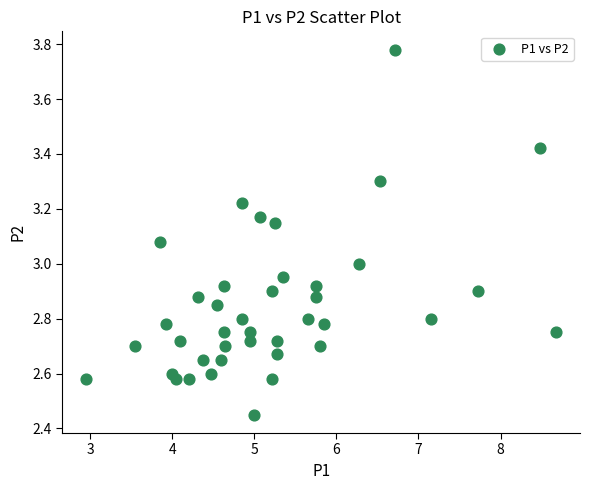

What is the range of Y values (max minus min)?

1.3